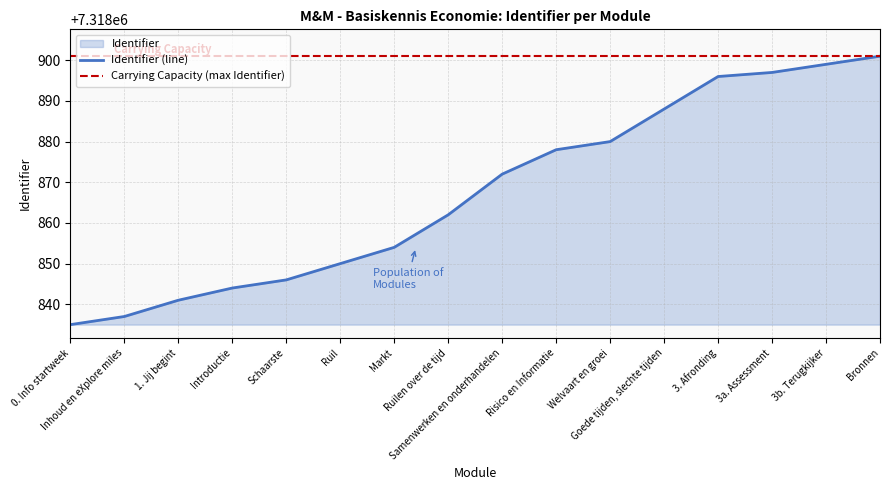

List the labels in order of value, largest first.

Bronnen, 3b. Terugkijker, 3a. Assessment, 3. Afronding, Goede tijden, slechte tijden, Welvaart en groei, Risico en Informatie, Samenwerken en onderhandelen, Ruilen over de tijd, Markt, Ruil, Schaarste, Introductie, 1. Jij begint, Inhoud en eXplore miles, 0. Info startweek